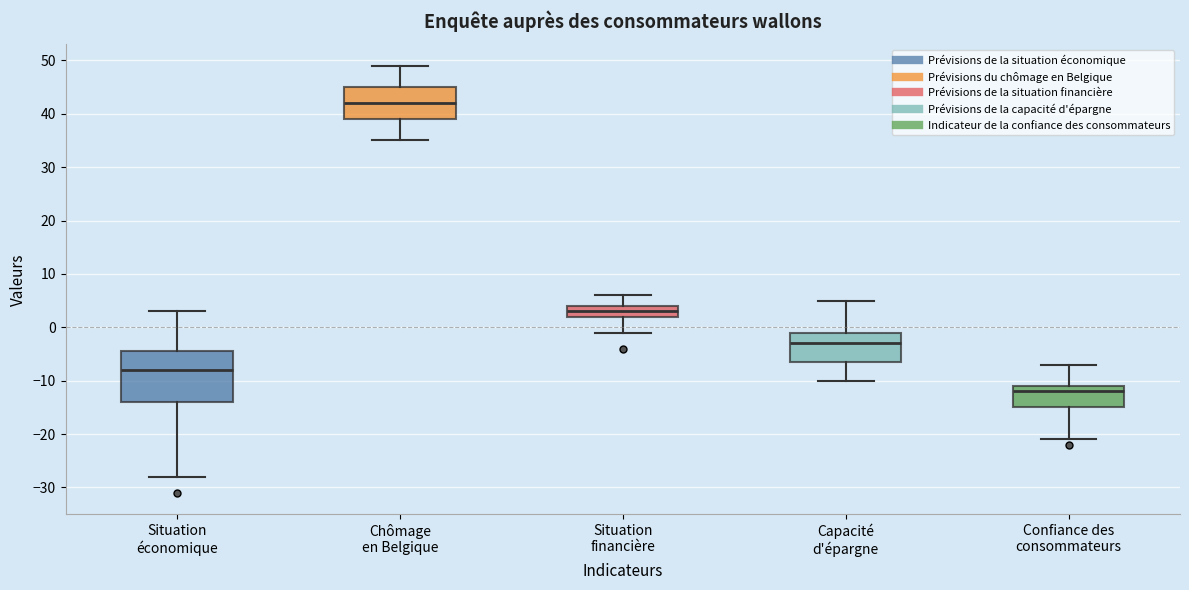

Comparing the boxes themselves (not the whiskers), which one is the tallest?

Situation économique